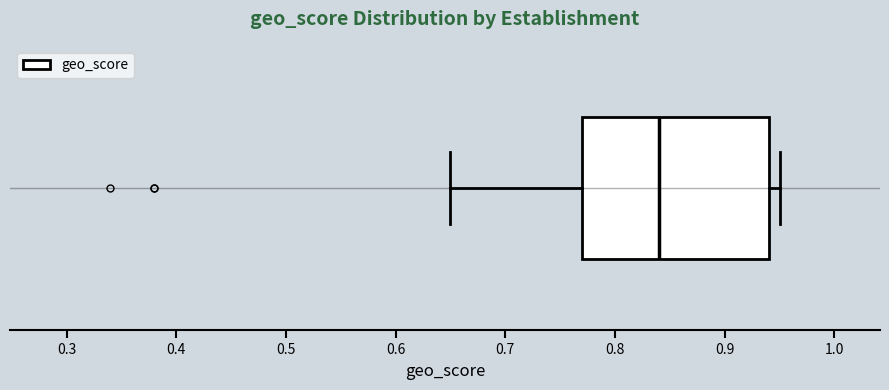

Read this box plot against the x-axis: the position of the median line, the range covered by the box, and the ends of both whiskers. The values are not printed on the chart, so give them approximately, as read against the axis.

median 0.84, box 0.77 to 0.94, whiskers 0.65 to 0.95